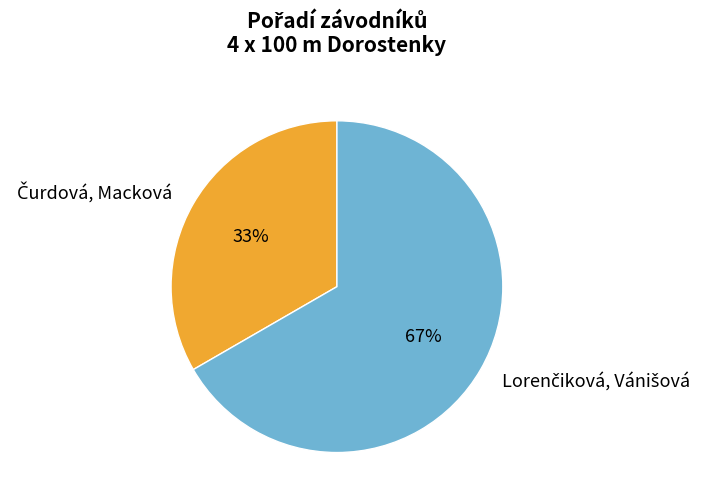

Does any single category account for the majority?

Yes